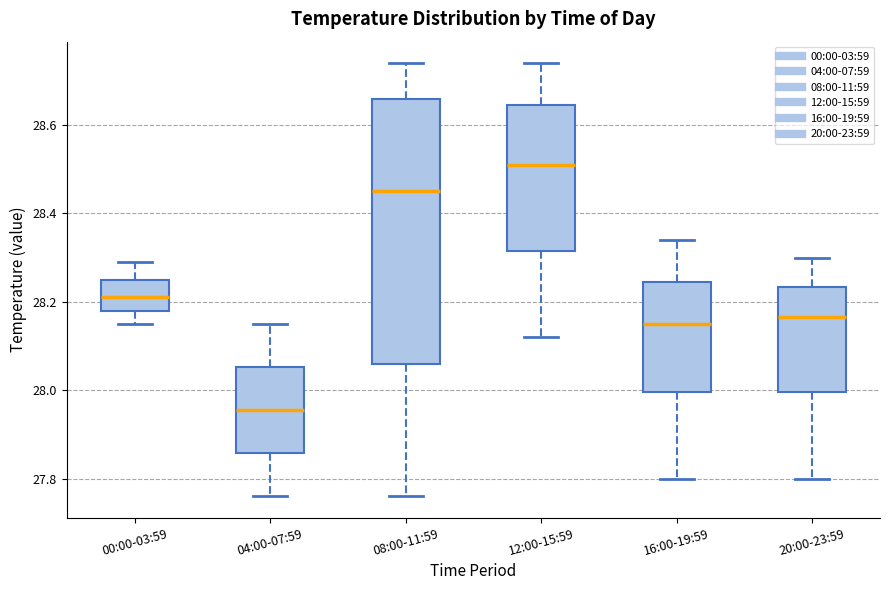

Reading left to right, transcribe this box plot: for each box, give where its median line is, the range the box spans, and where its two whiskers end, as read against the y-axis. The values are not printed on the chart, so give them approximately, as read against the axis.

00:00-03:59: median 28.22, box 28.18 to 28.26, whiskers 28.16 to 28.30
04:00-07:59: median 27.96, box 27.86 to 28.06, whiskers 27.76 to 28.16
08:00-11:59: median 28.46, box 28.06 to 28.66, whiskers 27.76 to 28.74
12:00-15:59: median 28.52, box 28.32 to 28.64, whiskers 28.12 to 28.74
16:00-19:59: median 28.16, box 28.00 to 28.24, whiskers 27.80 to 28.34
20:00-23:59: median 28.16, box 28.00 to 28.24, whiskers 27.80 to 28.30